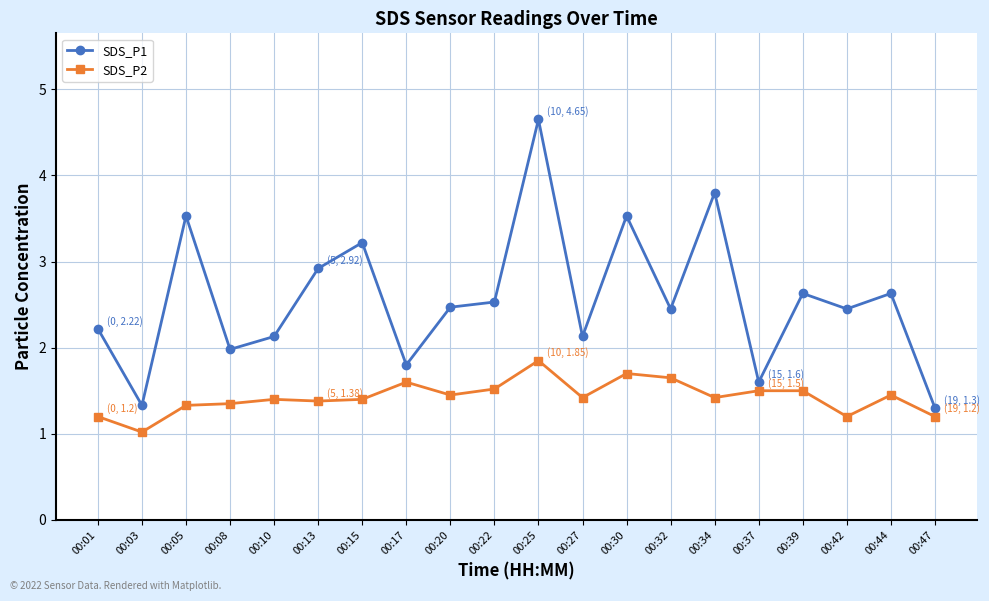

What is the maximum value shown in the chart?

4.7